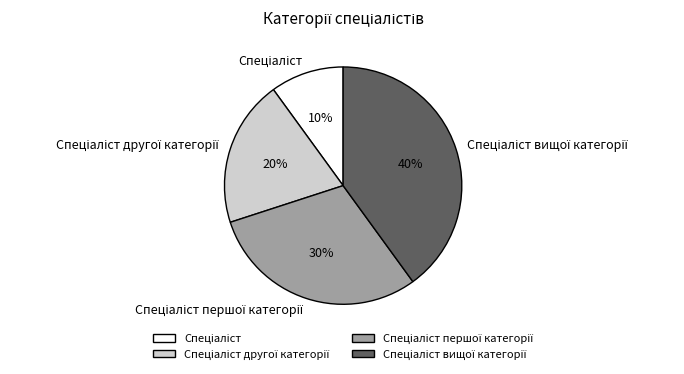

Is there any slice that represents more than half of the pie?

No